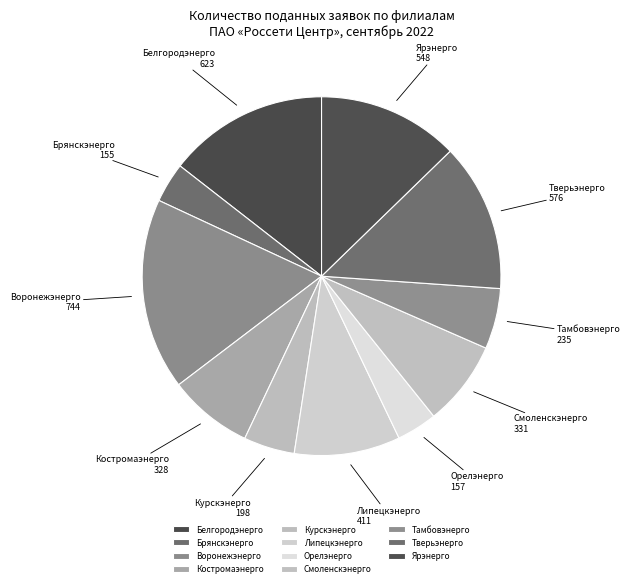

Is there a majority slice in this chart?

No